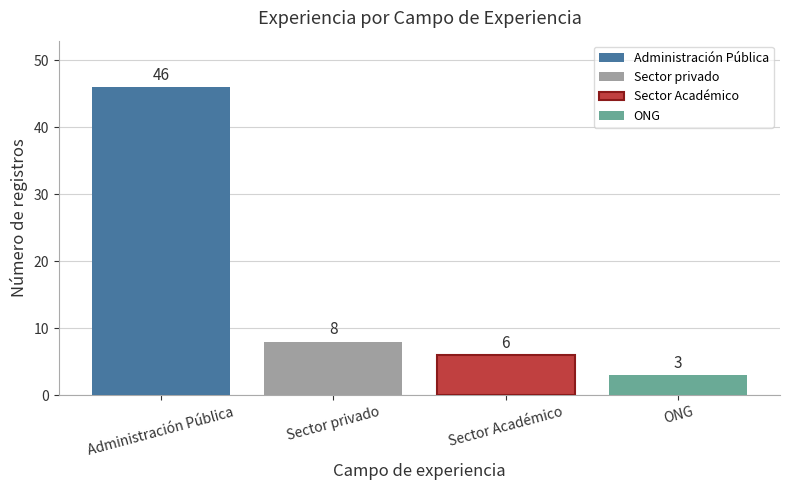

Which has a higher value, 1 or 3?

1